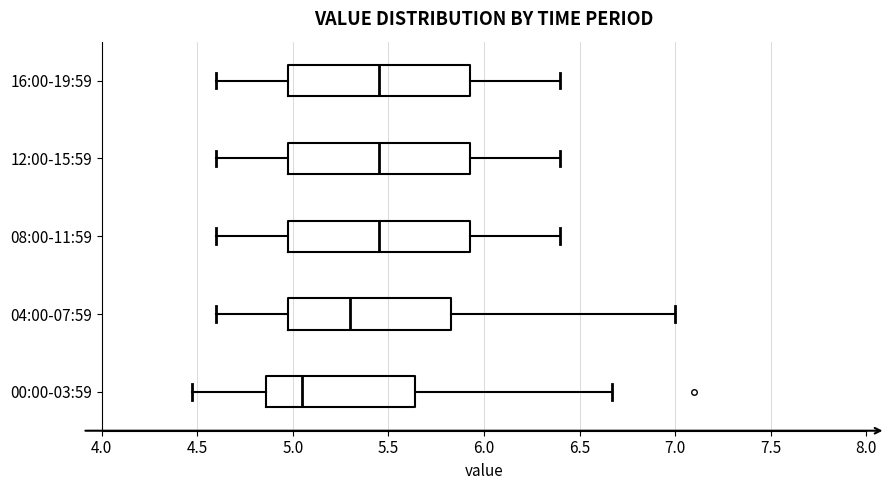

Reading bottom to top, transcribe this box plot: for each box, give where its median line is, the range the box spans, and where its two whiskers end, as read against the x-axis. The values are not printed on the chart, so give them approximately, as read against the axis.

00:00-03:59: median 5.05, box 4.85 to 5.65, whiskers 4.45 to 6.65
04:00-07:59: median 5.30, box 5.00 to 5.85, whiskers 4.60 to 7.00
08:00-11:59: median 5.45, box 5.00 to 5.95, whiskers 4.60 to 6.40
12:00-15:59: median 5.45, box 5.00 to 5.95, whiskers 4.60 to 6.40
16:00-19:59: median 5.45, box 5.00 to 5.95, whiskers 4.60 to 6.40